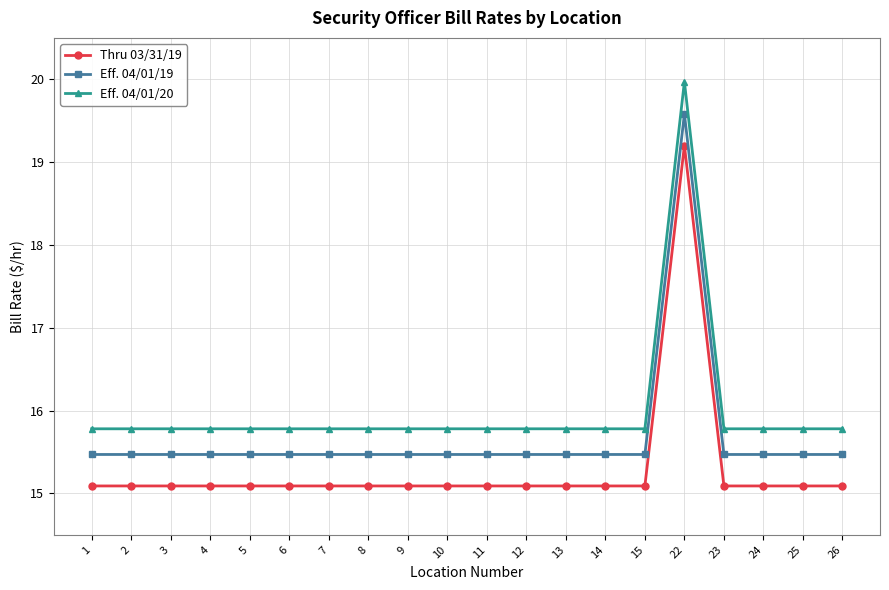

What is the value of the Eff. 04/01/20 point at the 16th from the left?

20.0